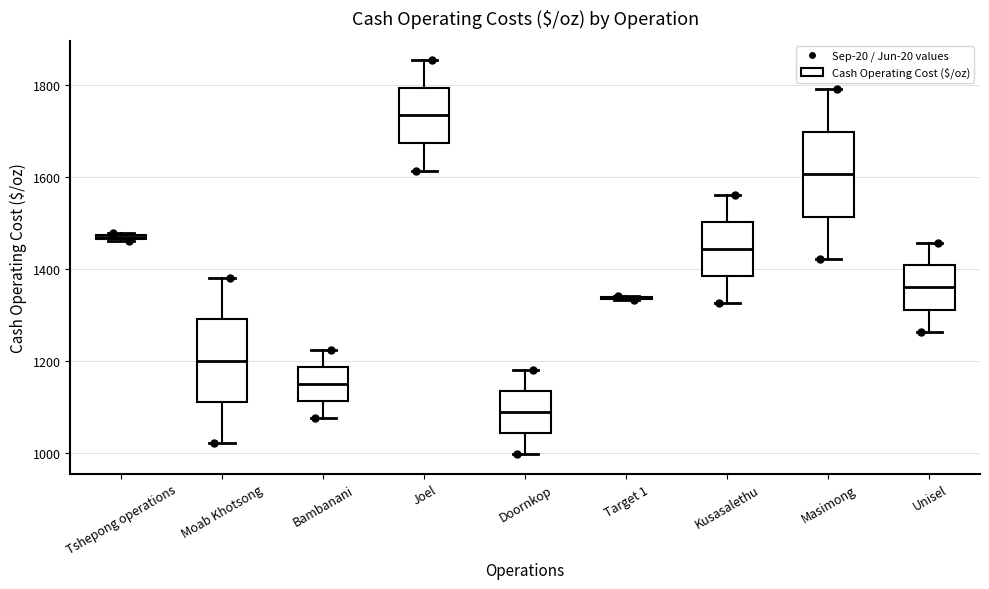

Where is the lower edge of the box for Unisel on the y-axis? The values are not printed on the chart, so give them approximately, as read against the axis.

1320